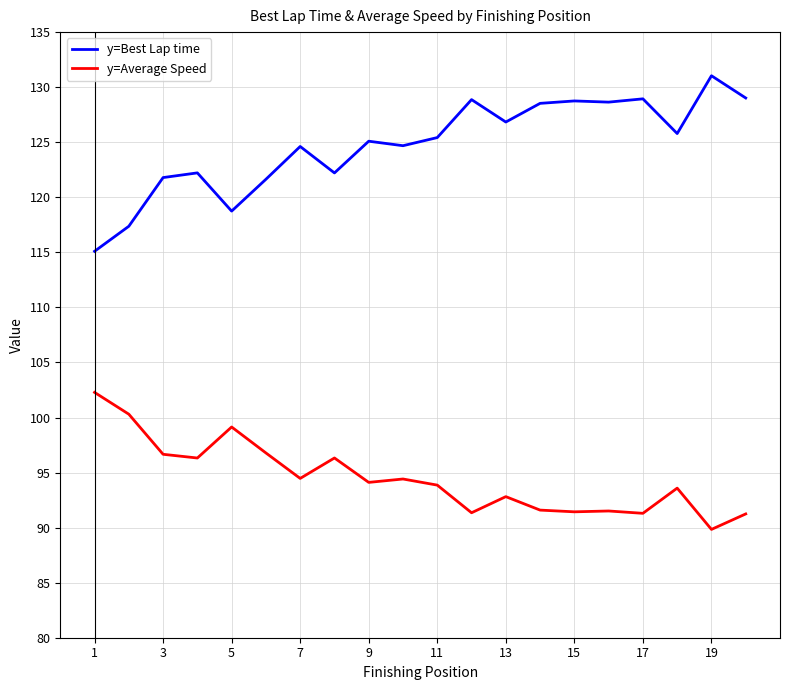

Rank the series by their maximum value, from highest to lowest.

y=Best Lap time, y=Average Speed